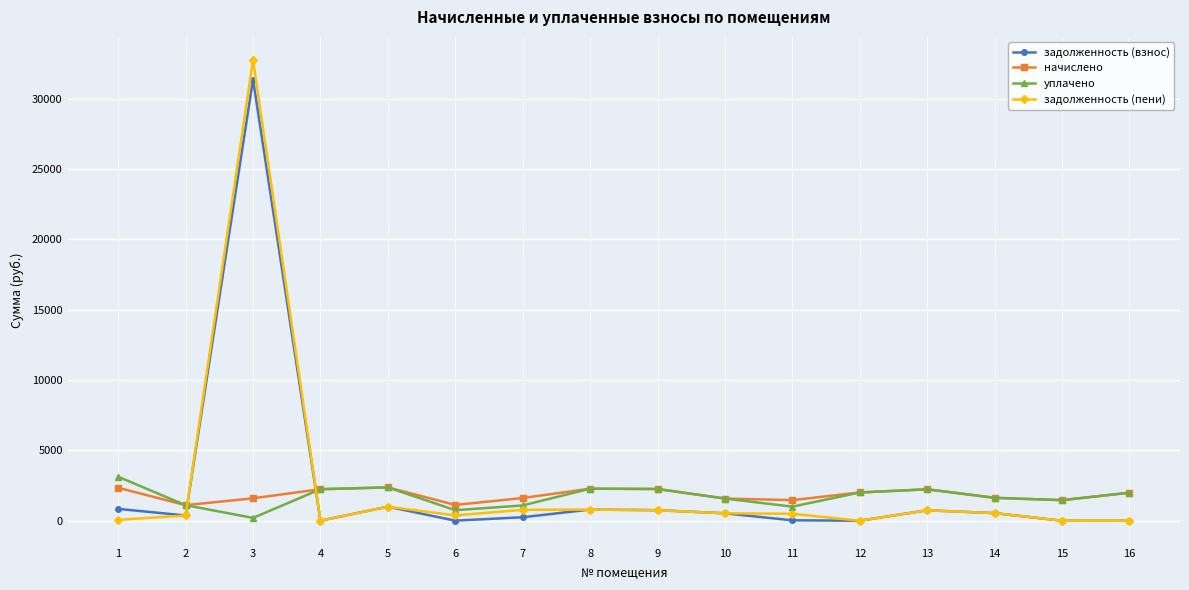

The начислено series shows 1616.7 at 7. True or false?

True